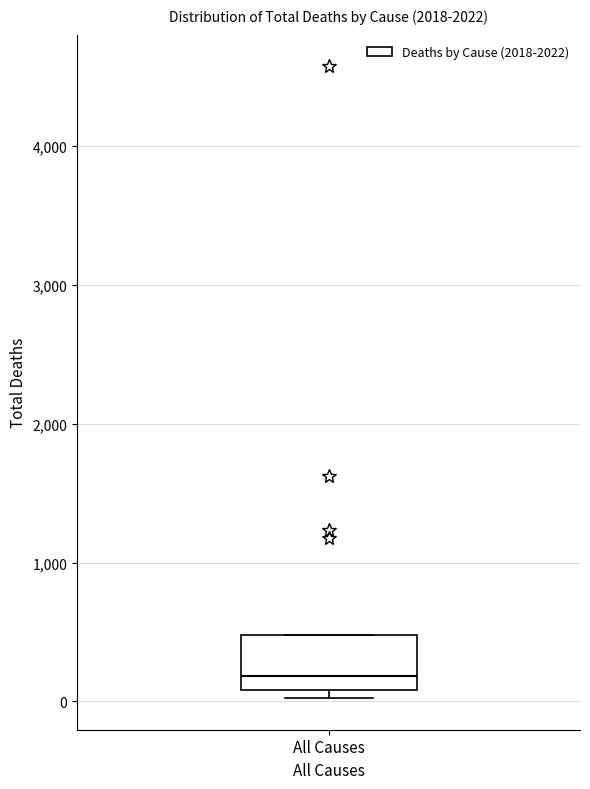

Where is the upper edge of the box for All Causes on the y-axis? The values are not printed on the chart, so give them approximately, as read against the axis.

500